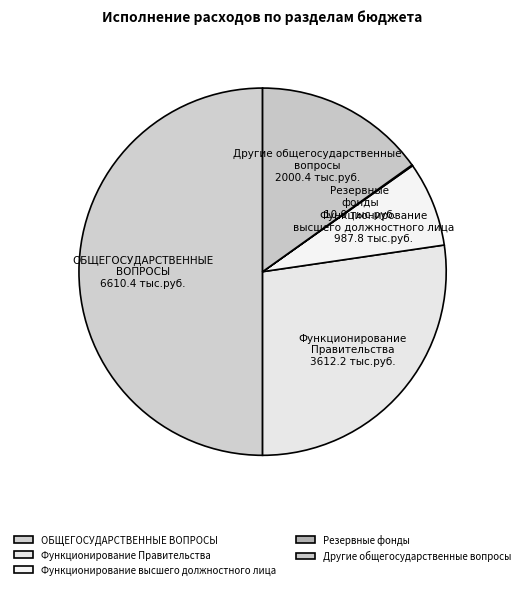

Which slice is the largest?

ОБЩЕГОСУДАРСТВЕННЫЕ ВОПРОСЫ